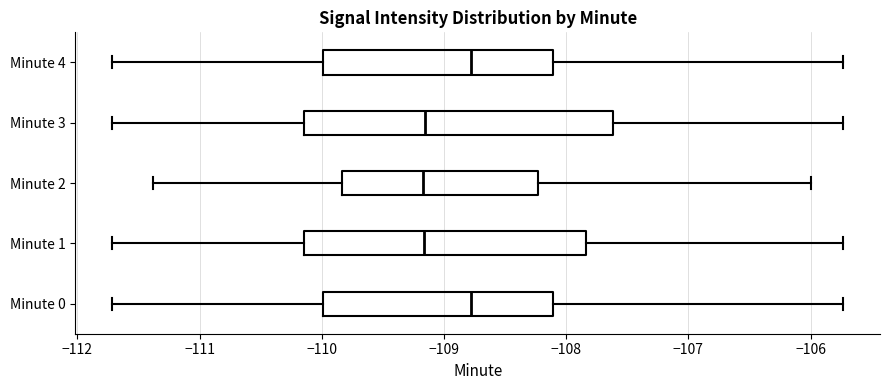

Reading bottom to top, transcribe this box plot: for each box, give where its median line is, the range the box spans, and where its two whiskers end, as read against the x-axis. The values are not printed on the chart, so give them approximately, as read against the axis.

Minute 0: median -108.8, box -110.0 to -108.1, whiskers -111.7 to -105.7
Minute 1: median -109.2, box -110.1 to -107.8, whiskers -111.7 to -105.7
Minute 2: median -109.2, box -109.8 to -108.2, whiskers -111.4 to -106.0
Minute 3: median -109.2, box -110.1 to -107.6, whiskers -111.7 to -105.7
Minute 4: median -108.8, box -110.0 to -108.1, whiskers -111.7 to -105.7